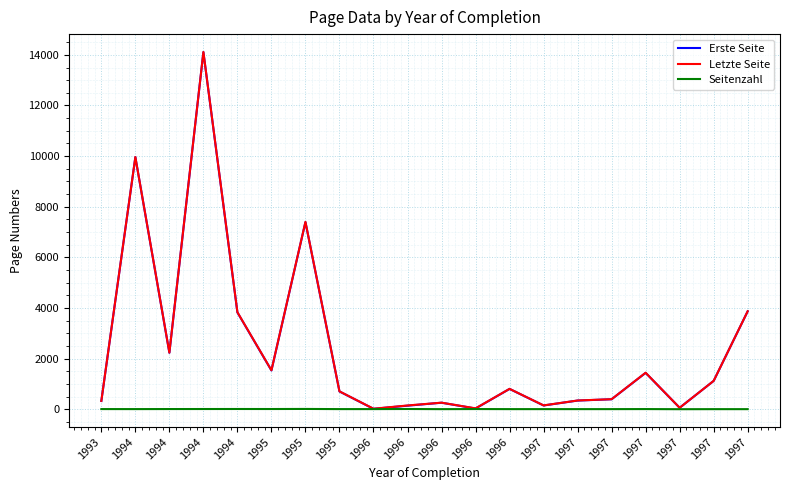

Which category has the highest value across all series?

1994